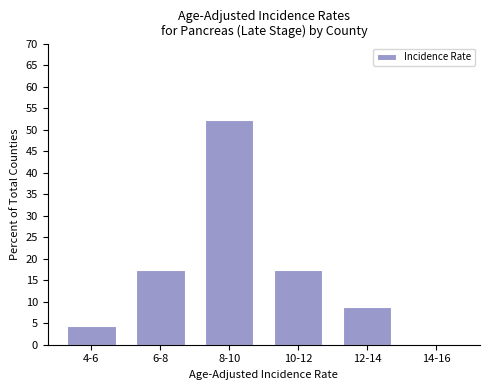

Reading right to left, transcribe all the data shown in this chart.

14-16=0.0	12-14=8.7	10-12=17.4	8-10=52.2	6-8=17.4	4-6=4.3